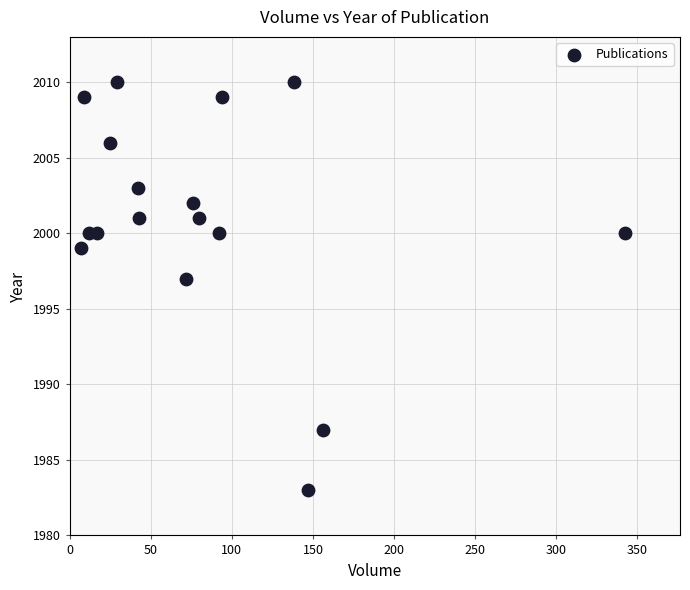

What is the range of X values (max minus min)?

335